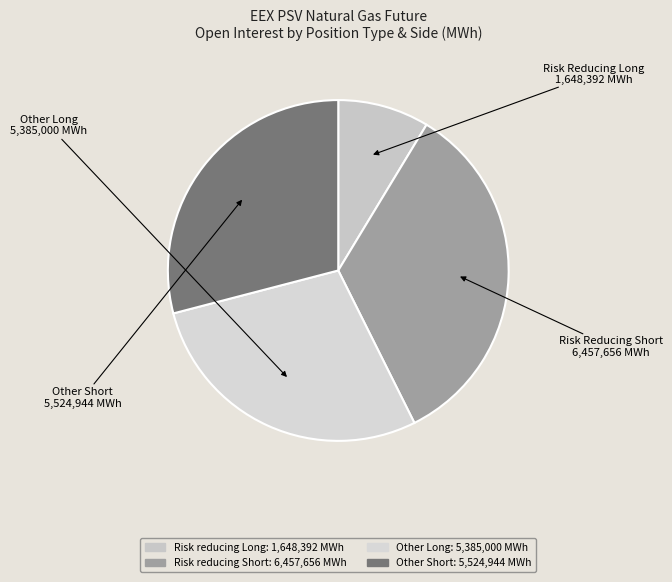

How many slices are in this pie chart?

4